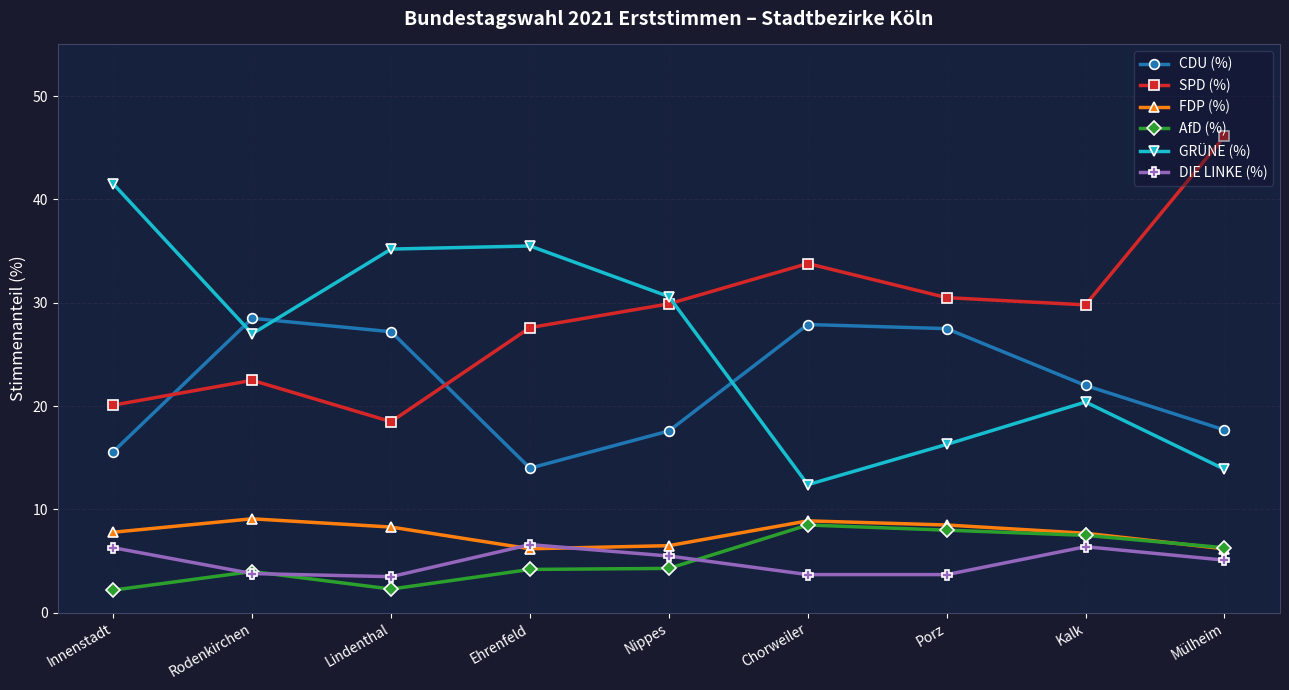

Does the chart have visible grid lines?

Yes